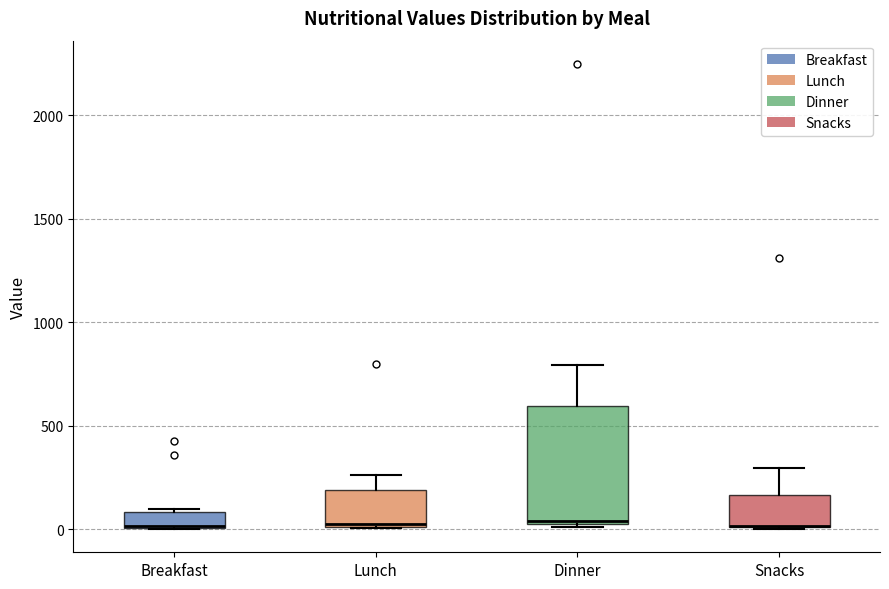

Reading left to right, transcribe this box plot: for each box, give where its median line is, the range the box spans, and where its two whiskers end, as read against the y-axis. The values are not printed on the chart, so give them approximately, as read against the axis.

Breakfast: median 0 (drawn on the box's lower edge), box 0 to 100, whiskers 0 to 100 (just above the box's upper edge)
Lunch: median 50, box 0 to 200, whiskers 0 to 250
Dinner: median 50, box 0 to 600, whiskers 0 to 800
Snacks: median 0 (drawn on the box's lower edge), box 0 to 150, whiskers 0 to 300